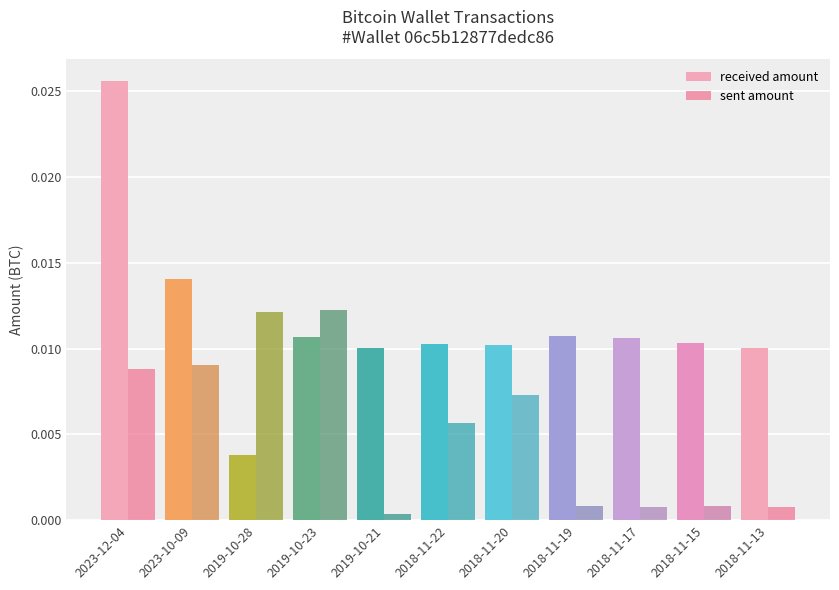

At which label does sent amount reach its minimum?

2019-10-21